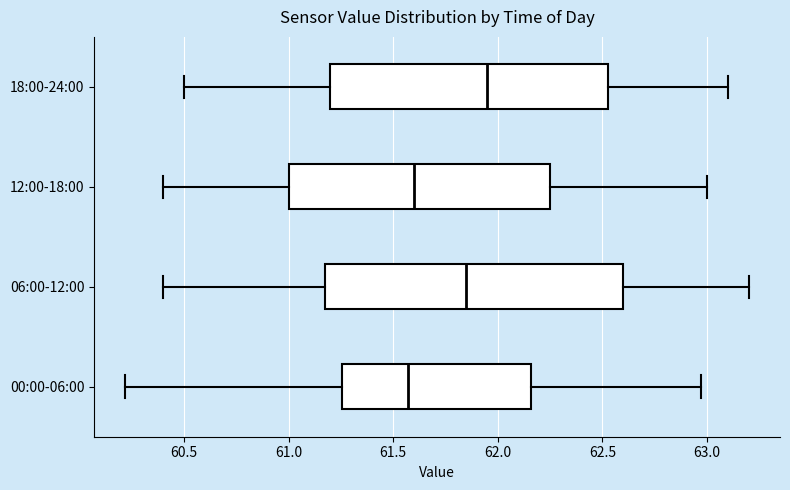

Reading bottom to top, transcribe this box plot: for each box, give where its median line is, the range the box spans, and where its two whiskers end, as read against the x-axis. The values are not printed on the chart, so give them approximately, as read against the axis.

00:00-06:00: median 61.55, box 61.25 to 62.15, whiskers 60.20 to 62.95
06:00-12:00: median 61.85, box 61.20 to 62.60, whiskers 60.40 to 63.20
12:00-18:00: median 61.60, box 61.00 to 62.25, whiskers 60.40 to 63.00
18:00-24:00: median 61.95, box 61.20 to 62.55, whiskers 60.50 to 63.10